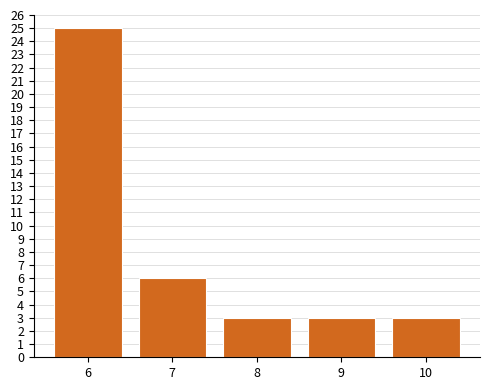

Reading left to right, list all the values displayed in this chart.

25	6	3	3	3